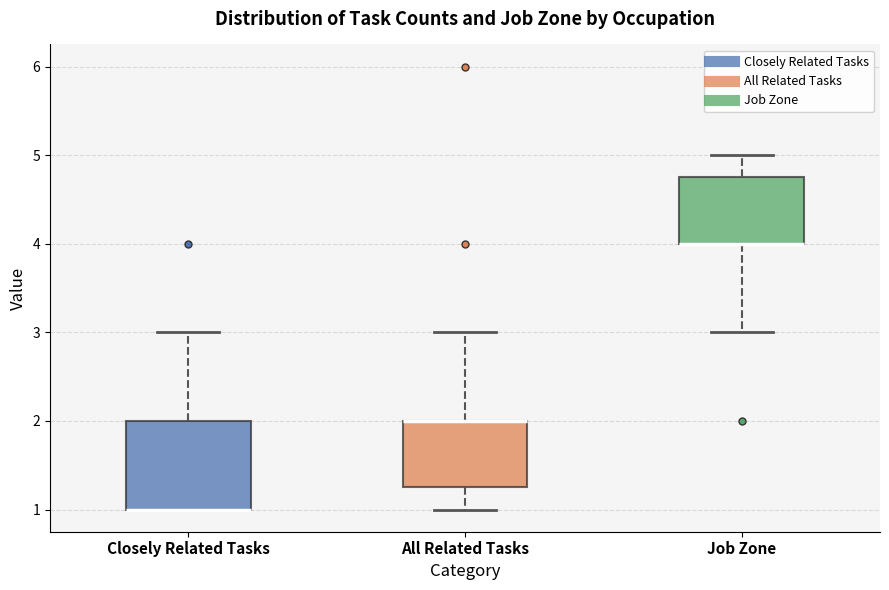

Reading left to right, transcribe this box plot: for each box, give where its median line is, the range the box spans, and where its two whiskers end, as read against the y-axis. The values are not printed on the chart, so give them approximately, as read against the axis.

Closely Related Tasks: median 1.0 (drawn on the box's lower edge), box 1.0 to 2.0, whiskers 1.0 to 3.0
All Related Tasks: median 2.0 (drawn on the box's upper edge), box 1.3 to 2.0, whiskers 1.0 to 3.0
Job Zone: median 4.0 (drawn on the box's lower edge), box 4.0 to 4.8, whiskers 3.0 to 5.0